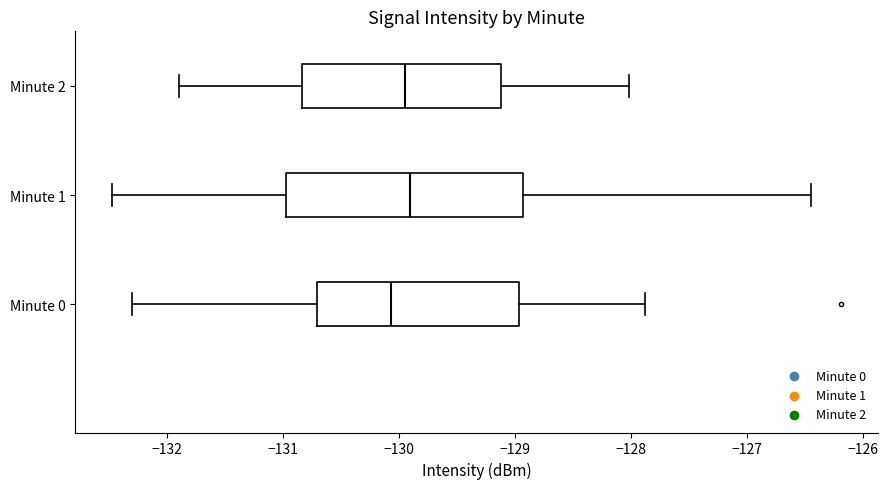

Comparing the boxes themselves (not the whiskers), which one is the widest?

Minute 1